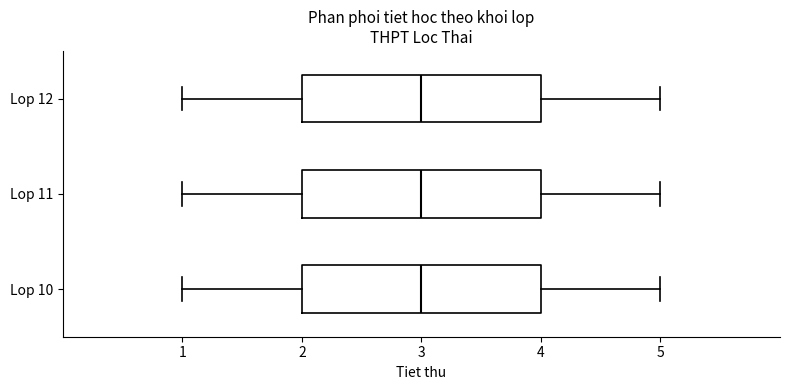

Reading bottom to top, transcribe this box plot: for each box, give where its median line is, the range the box spans, and where its two whiskers end, as read against the x-axis. The values are not printed on the chart, so give them approximately, as read against the axis.

Lop 10: median 3, box 2 to 4, whiskers 1 to 5
Lop 11: median 3, box 2 to 4, whiskers 1 to 5
Lop 12: median 3, box 2 to 4, whiskers 1 to 5